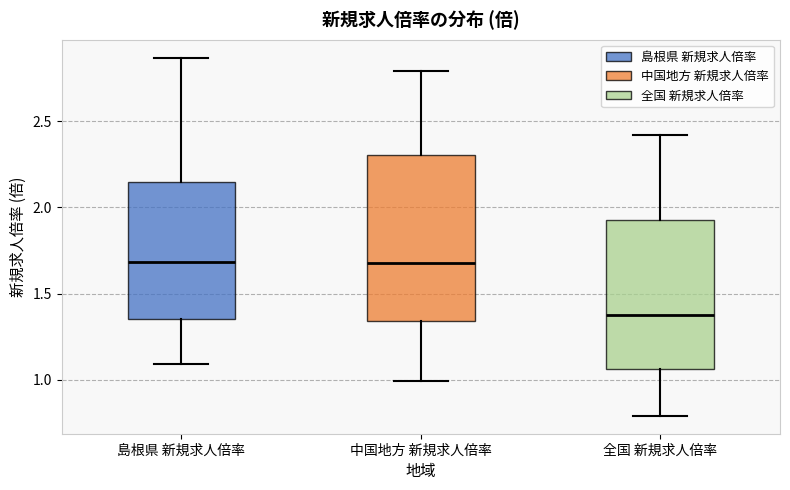

Which box has the lowest median line?

全国 新規求人倍率